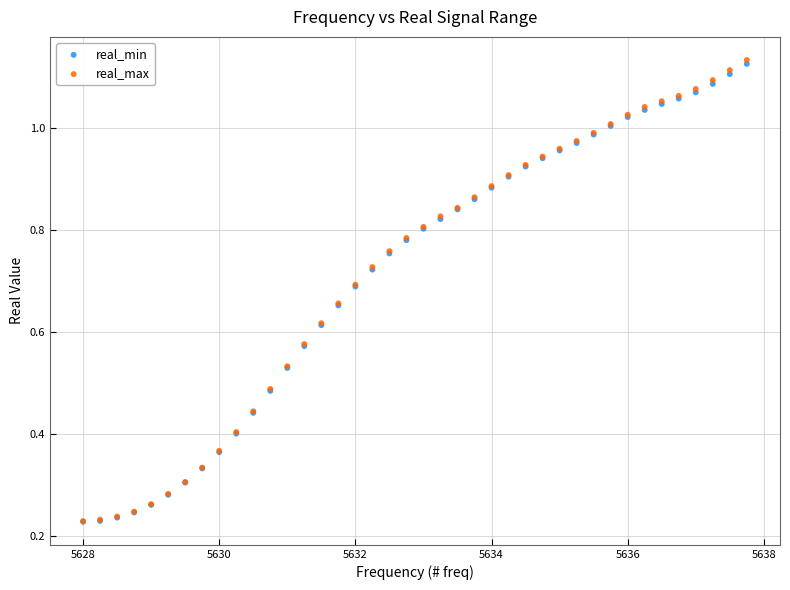

What are all the series names shown in the legend?

real_min, real_max